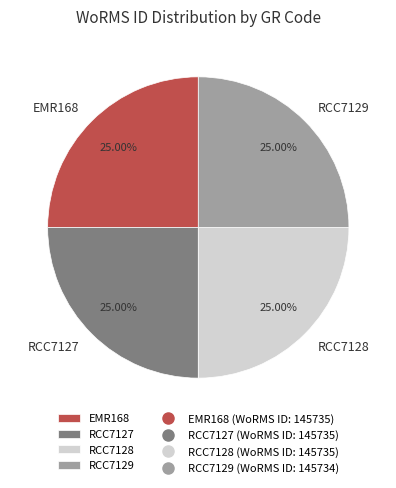

Is RCC7128 the majority of the pie?

No